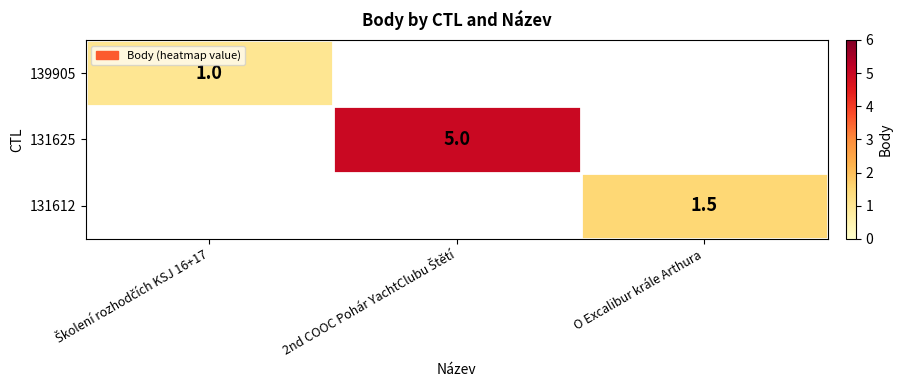

At which category is the sum across all series the highest?

2nd COOC Pohár YachtClubu Štětí